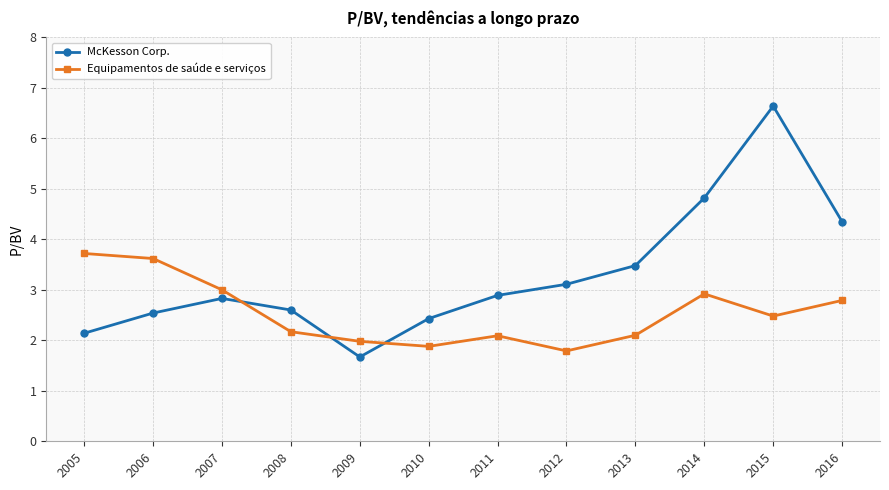

Between 2010 and 2011, which series saw the biggest shift?

McKesson Corp.